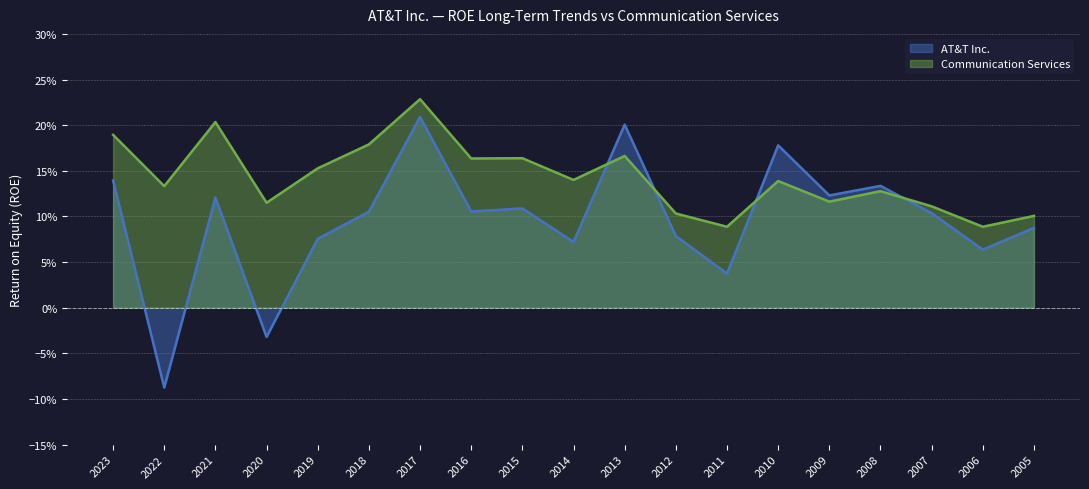

What is the difference between the highest and lowest values at 2011?

0.1